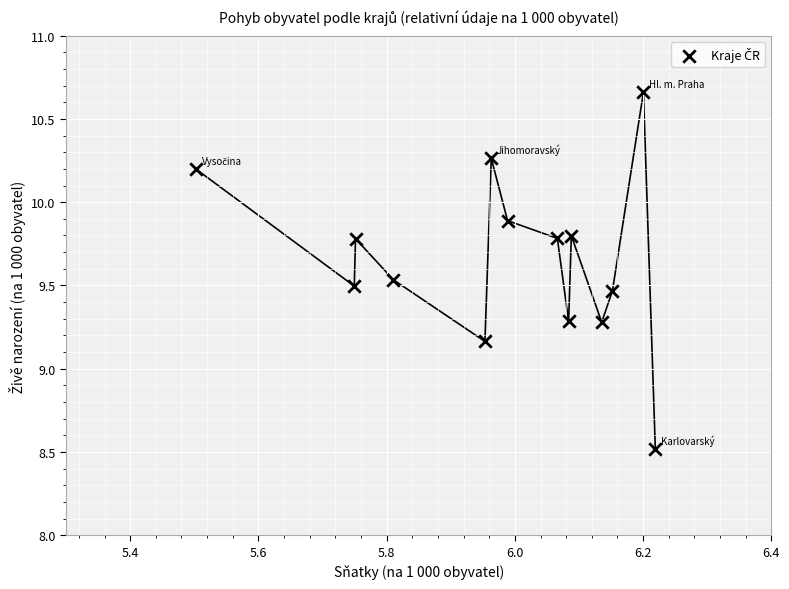

What is the range of X values (max minus min)?

0.7